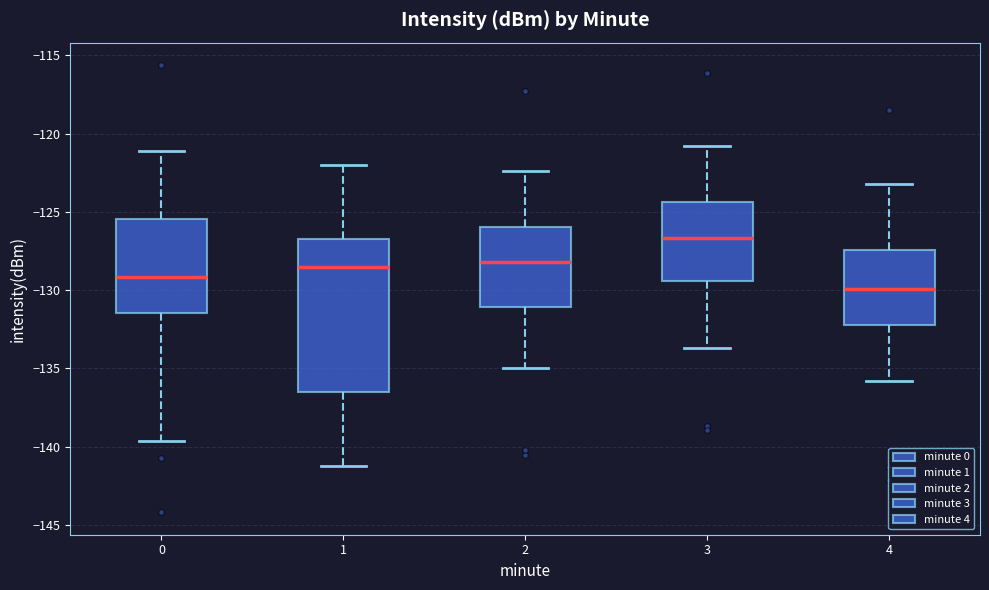

Reading left to right, transcribe this box plot: for each box, give where its median line is, the range the box spans, and where its two whiskers end, as read against the y-axis. The values are not printed on the chart, so give them approximately, as read against the axis.

0: median -129.0, box -131.5 to -125.5, whiskers -139.5 to -121.0
1: median -128.5, box -136.5 to -126.5, whiskers -141.0 to -122.0
2: median -128.0, box -131.0 to -126.0, whiskers -135.0 to -122.5
3: median -126.5, box -129.5 to -124.5, whiskers -133.5 to -121.0
4: median -130.0, box -132.0 to -127.5, whiskers -136.0 to -123.0